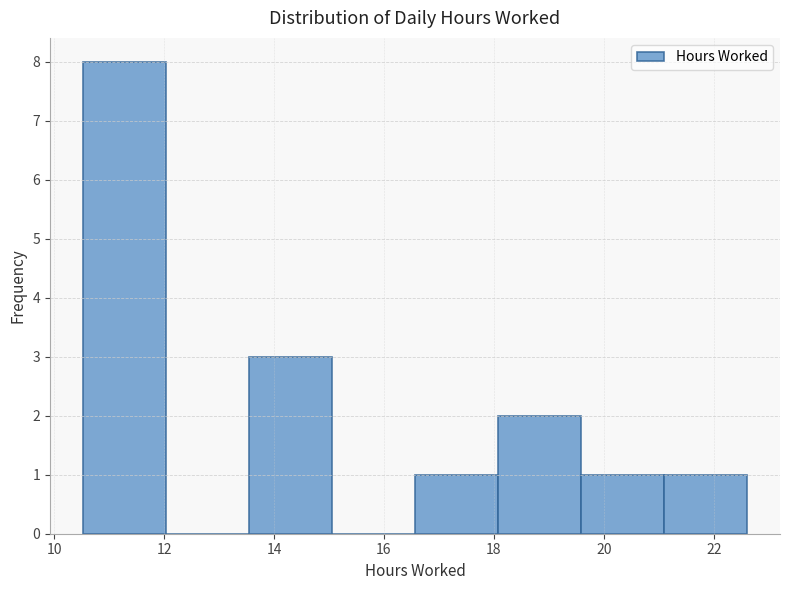

Reading left to right, transcribe this chart: for each bar, give the range it covers on the x-axis and its height. Neither the bar edges nor the heights are printed on the chart, so give them approximately, as read against the axes.

10.6 to 12.0: 8
12.0 to 13.6: 0
13.6 to 15.0: 3
15.0 to 16.6: 0
16.6 to 18.0: 1
18.0 to 19.6: 2
19.6 to 21.0: 1
21.0 to 22.6: 1